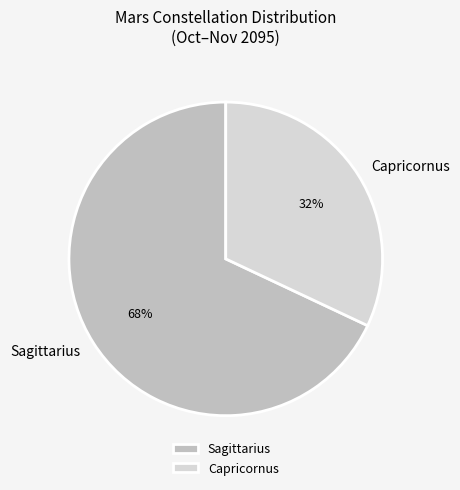

Is it true that Capricornus is 32% of the pie?

True